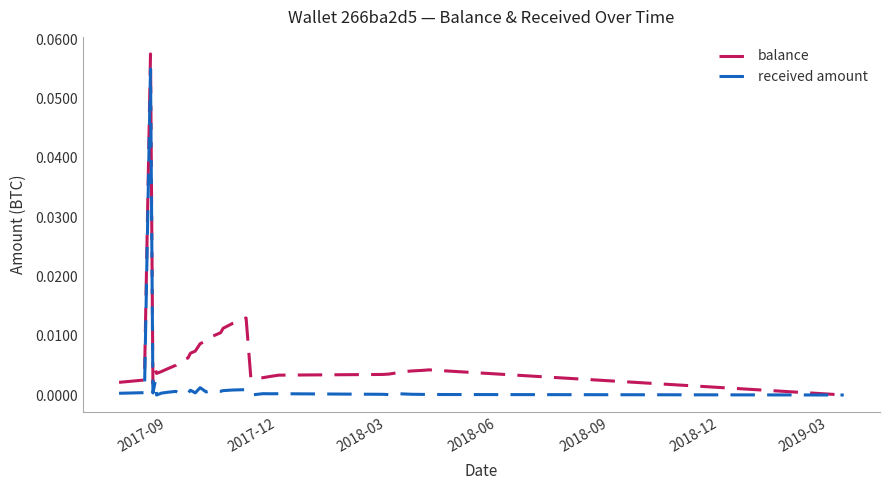

Rank the series by their average value, from lowest to highest.

received amount, balance